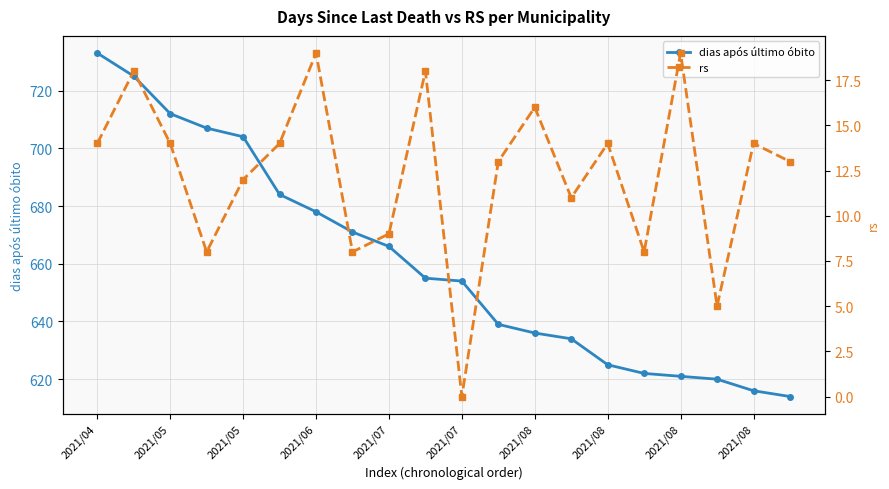

What is the sum of all dias após último óbito values?

13216